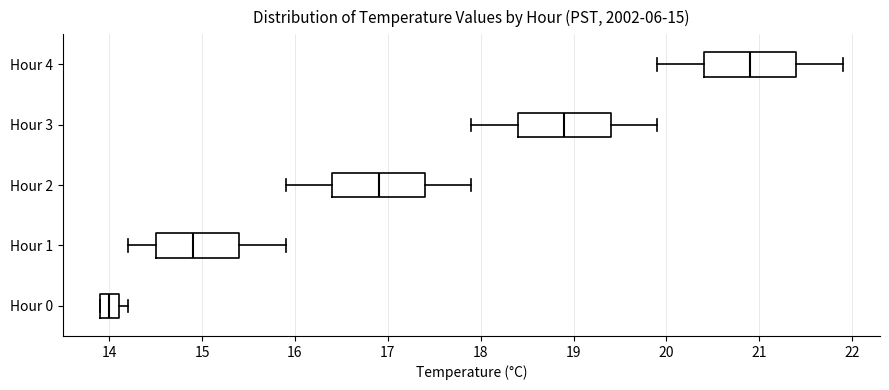

Which box's median line is the furthest to the left?

Hour 0